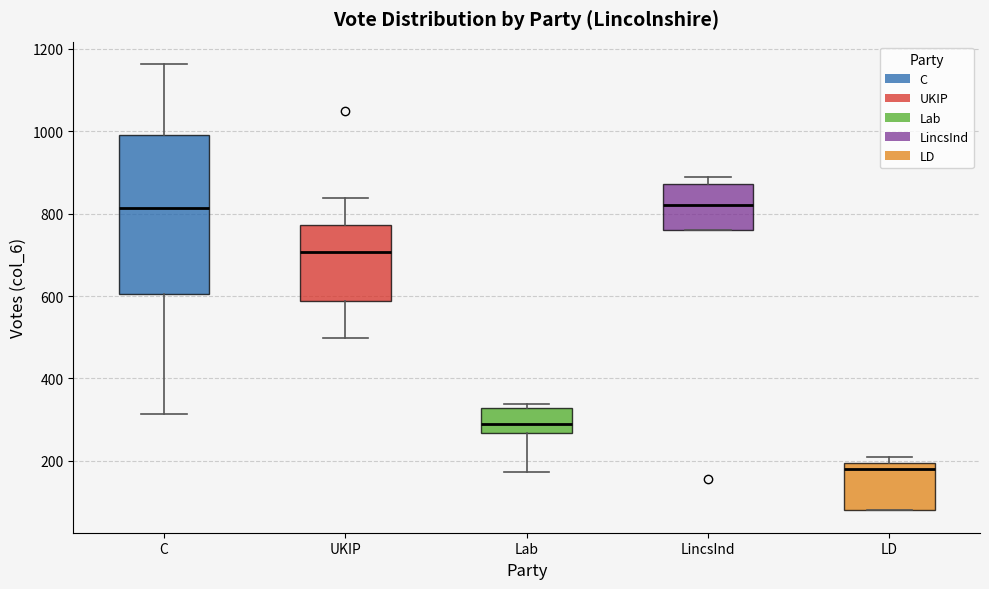

Which box is the tallest, from its lower edge to its upper edge?

C